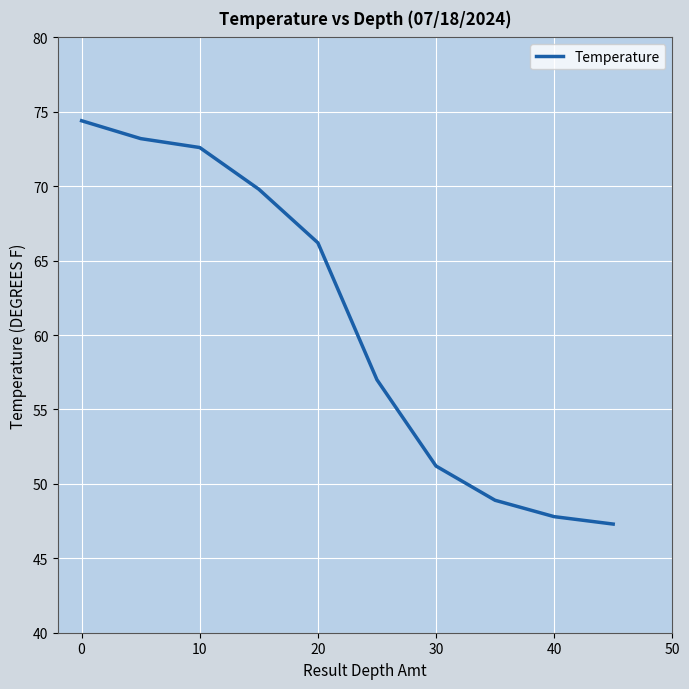

What is the greatest value displayed?

74.4